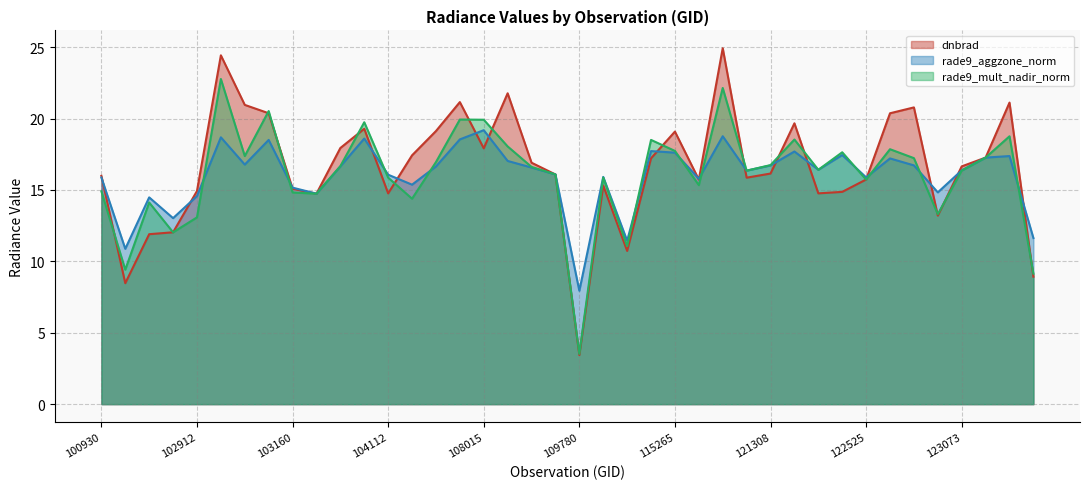

At how many categories does at least one series exceed 13?

36